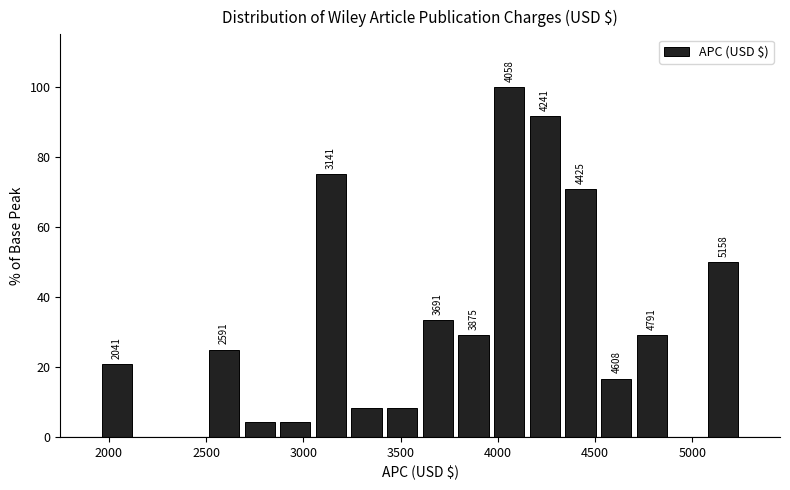

Read against the x-axis, roughly where is the centre of the tallest bar?

4050